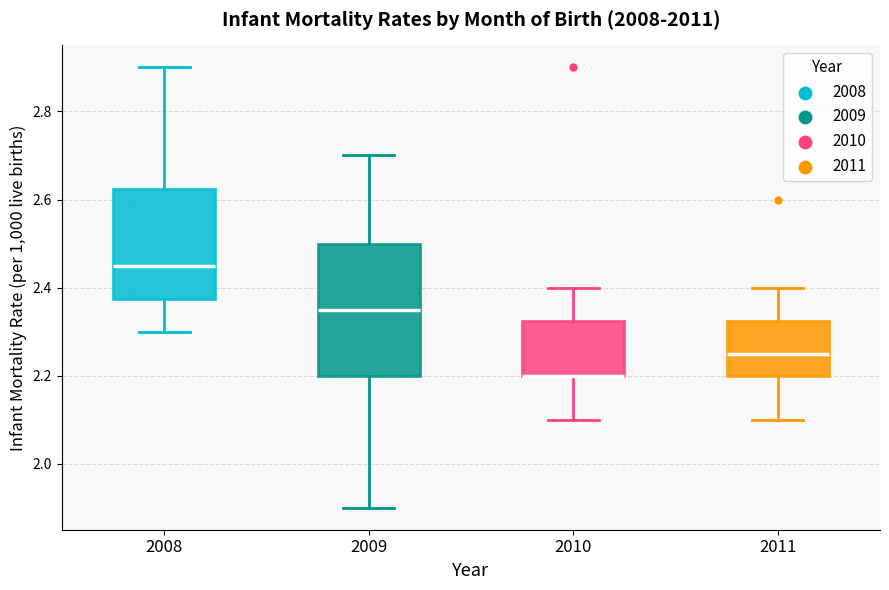

Where does the upper whisker of the box at x = 2010 end on the y-axis? The values are not printed on the chart, so give them approximately, as read against the axis.

2.40